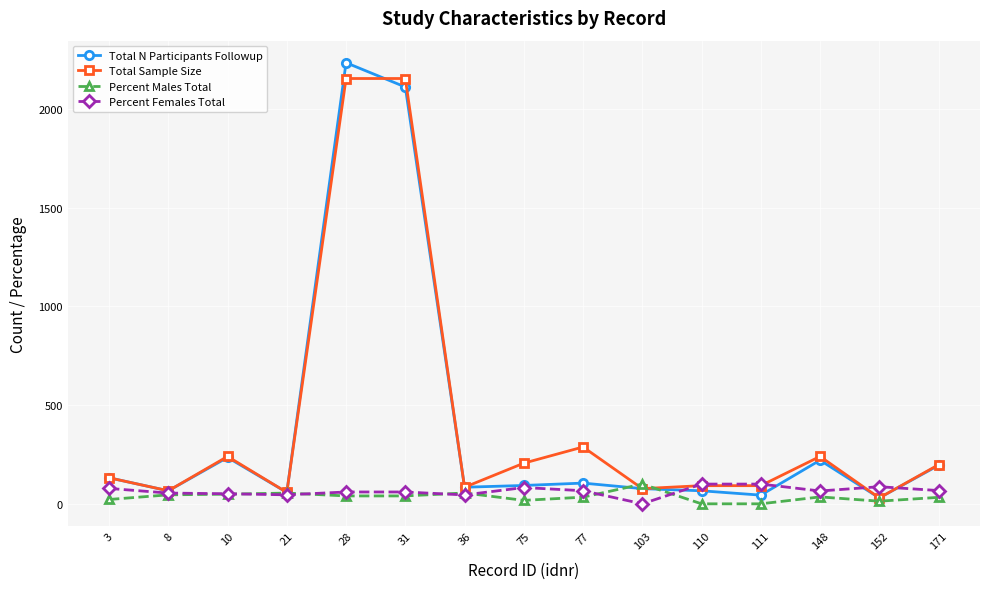

Which series changed the most between 31 and 152?

Total Sample Size